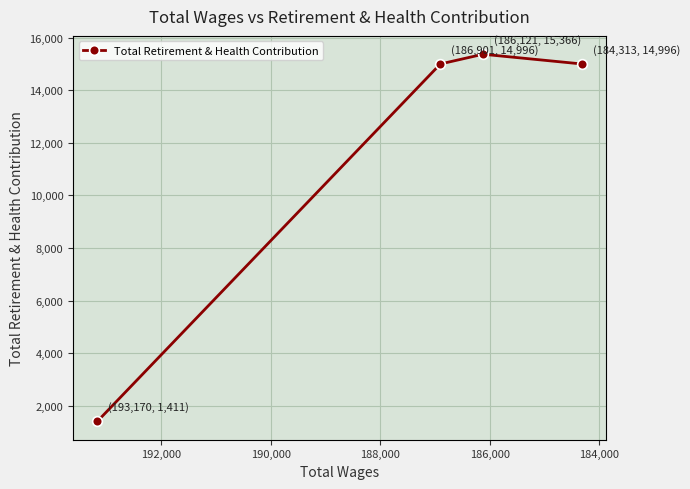

Reading right to left, transcribe all the data shown in this chart.

14996	15366	14996	1411